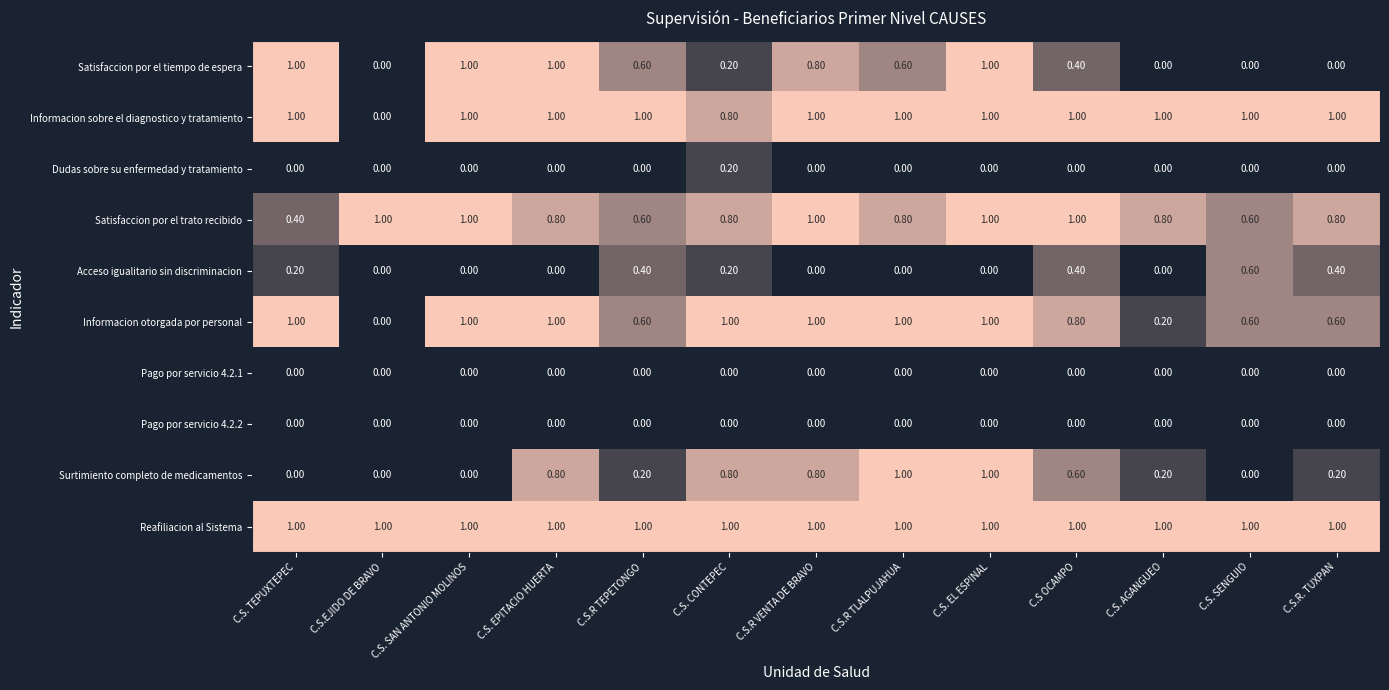

At how many categories does at least one series exceed 0?

13